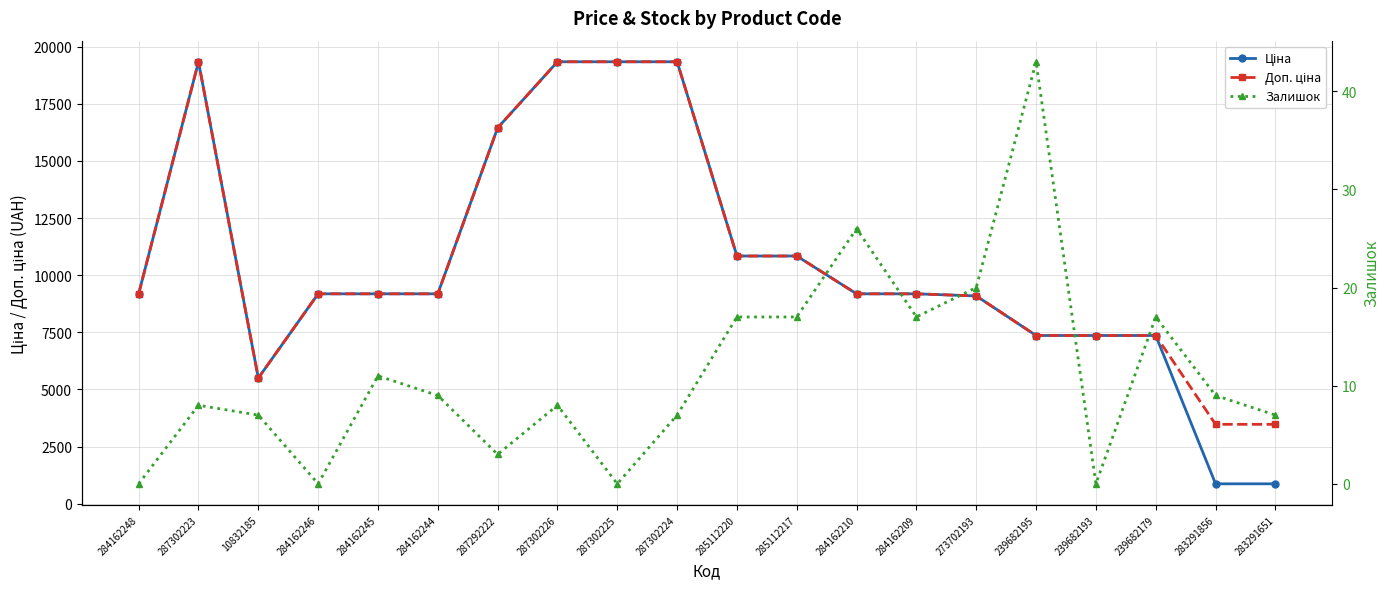

Is the value of Залишок at 284162244 greater than the value of Доп. ціна at 287302226?

No